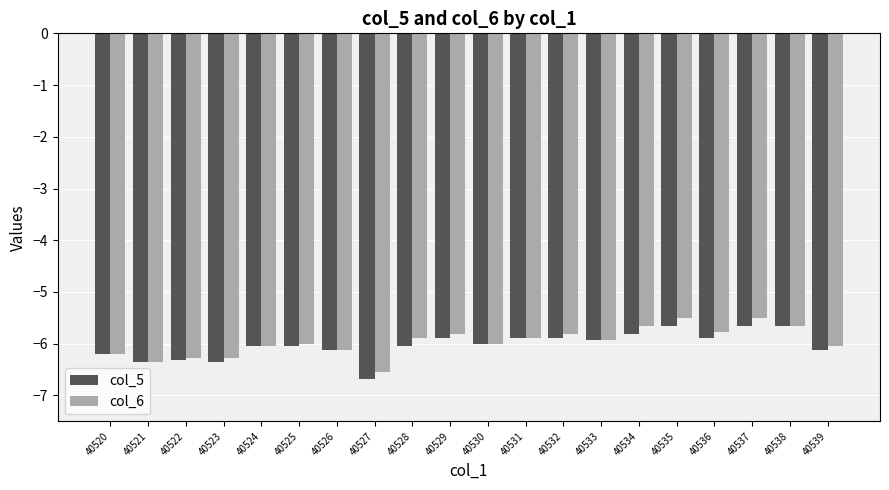

Where does the col_5 series first go above -6?

40529